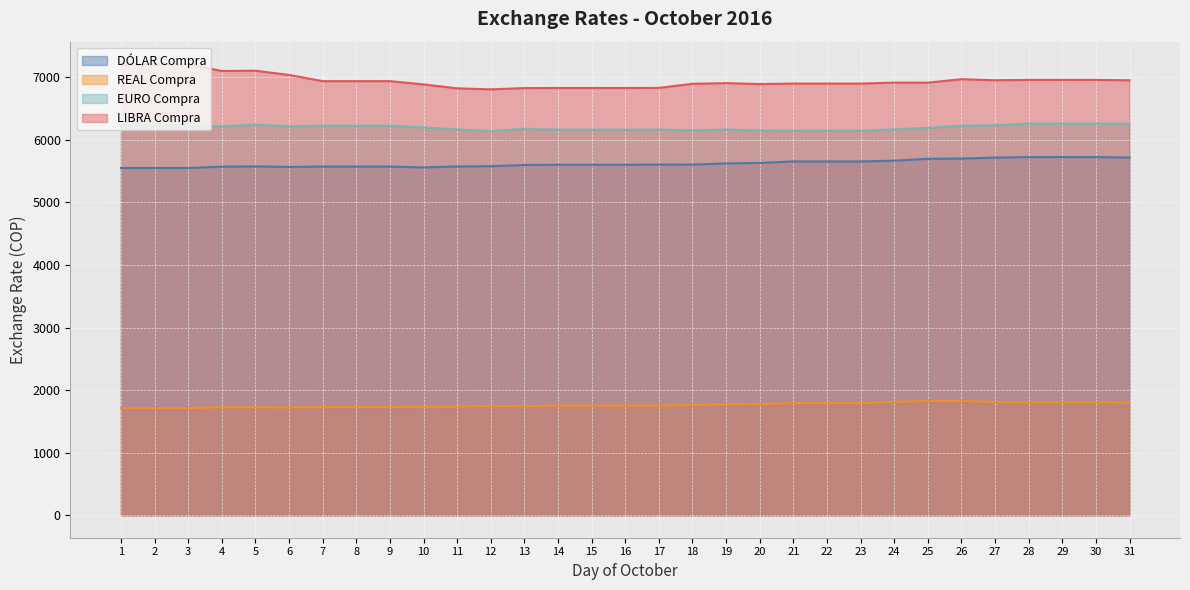

Which category has the highest value across all series?

1